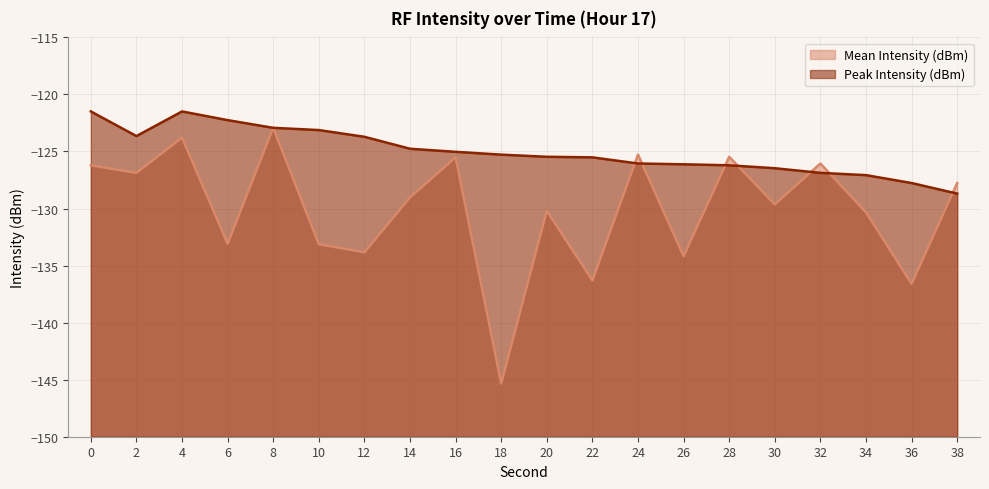

What is the difference between the maximum and minimum values in the Mean Intensity (dBm) series?

22.4